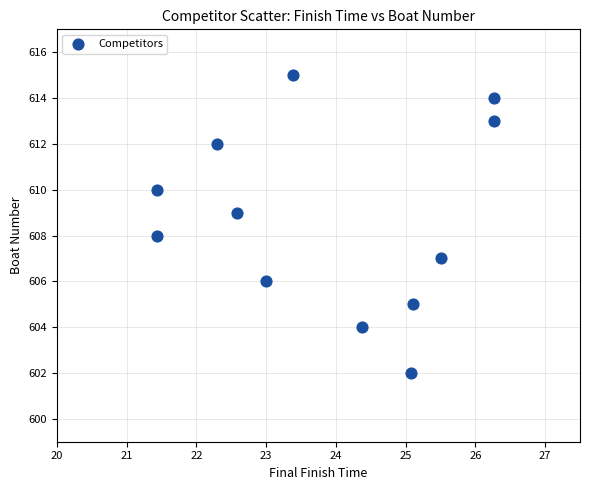

What is the range of Y values (max minus min)?

13